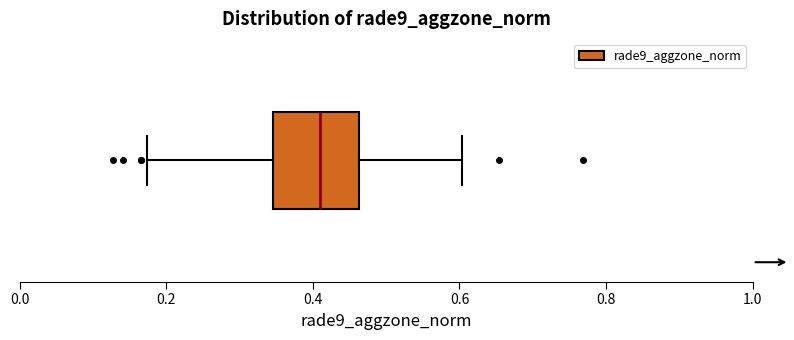

Where is the left edge of the box on the x-axis? The values are not printed on the chart, so give them approximately, as read against the axis.

0.34